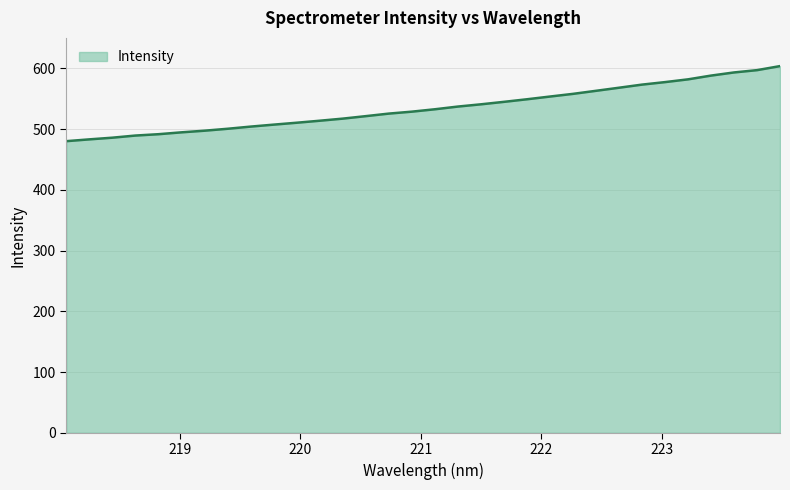

What is the difference between the maximum and minimum values?

123.6